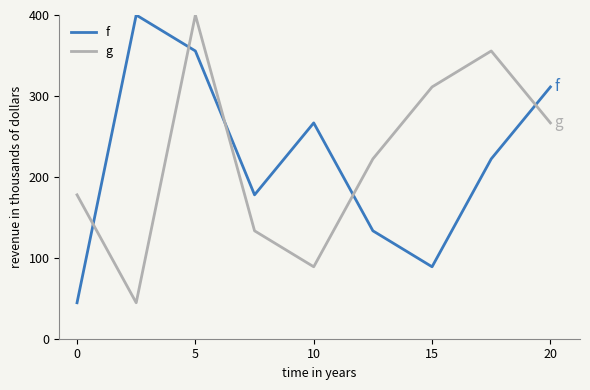

How many lines are shown in the chart?

2